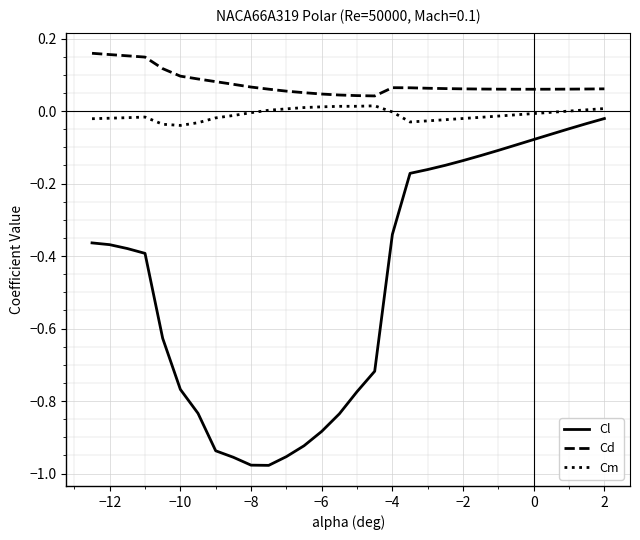

Which series has the widest spread of values?

Cl